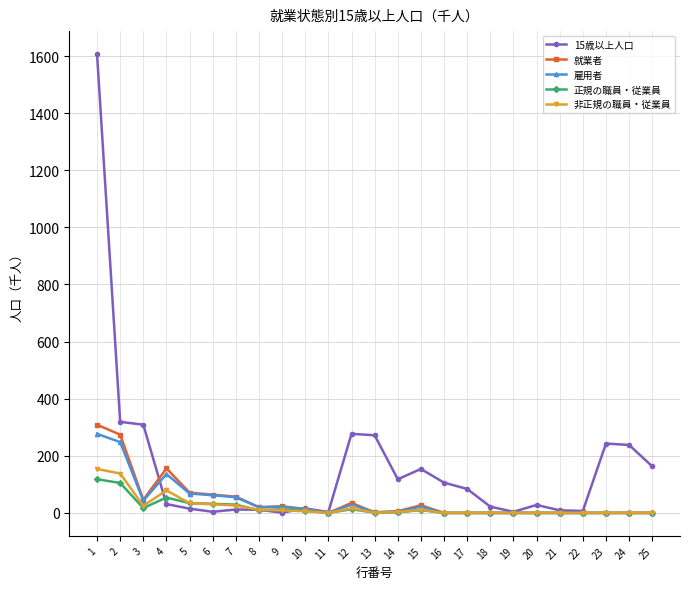

Which series has the largest total across all categories?

15歳以上人口